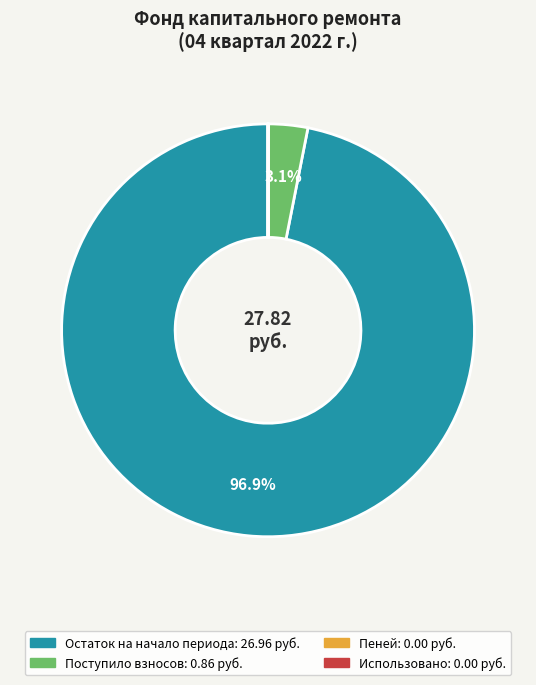

Combined, do Остаток на начало периода and Поступило взносов account for over 50%?

Yes